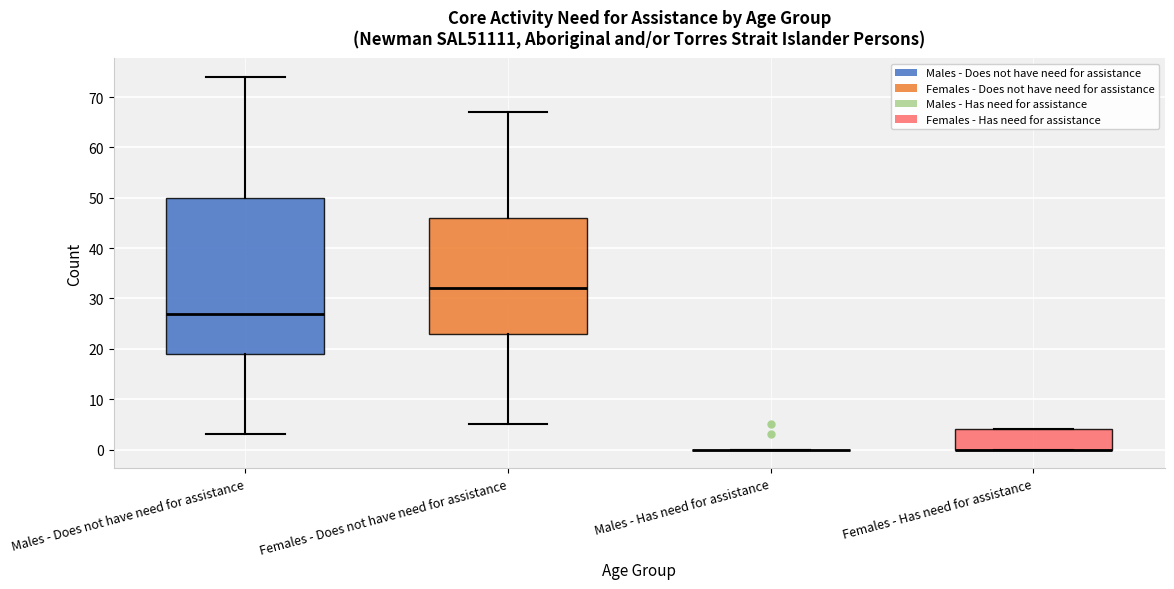

Reading left to right, read every box against the y-axis: the position of its median line, the range the box covers, and the ends of its whiskers. The values are not printed on the chart, so give them approximately, as read against the axis.

Males - Does not have need for assistance: median 27, box 19 to 50, whiskers 3 to 74
Females - Does not have need for assistance: median 32, box 23 to 46, whiskers 5 to 67
Males - Has need for assistance: box collapsed to a line at 0, whiskers 0 to 0
Females - Has need for assistance: median 0 (drawn on the box's lower edge), box 0 to 4, whiskers 0 to 4